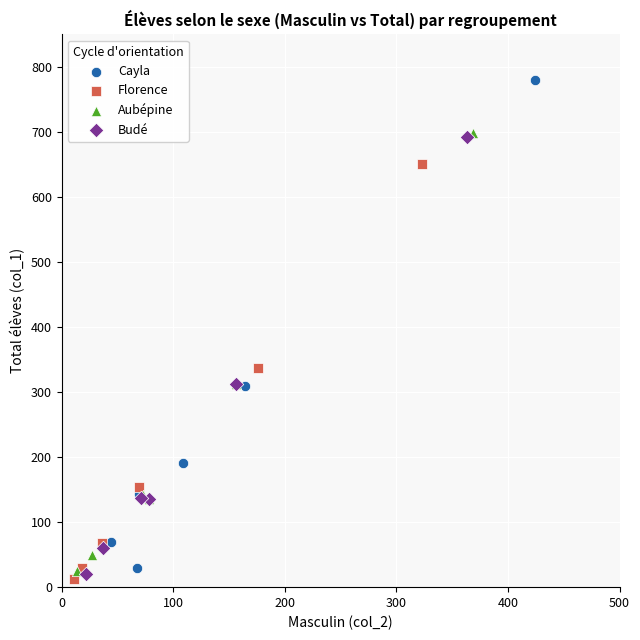

Which series has the largest Y range (max minus min)?

Cayla